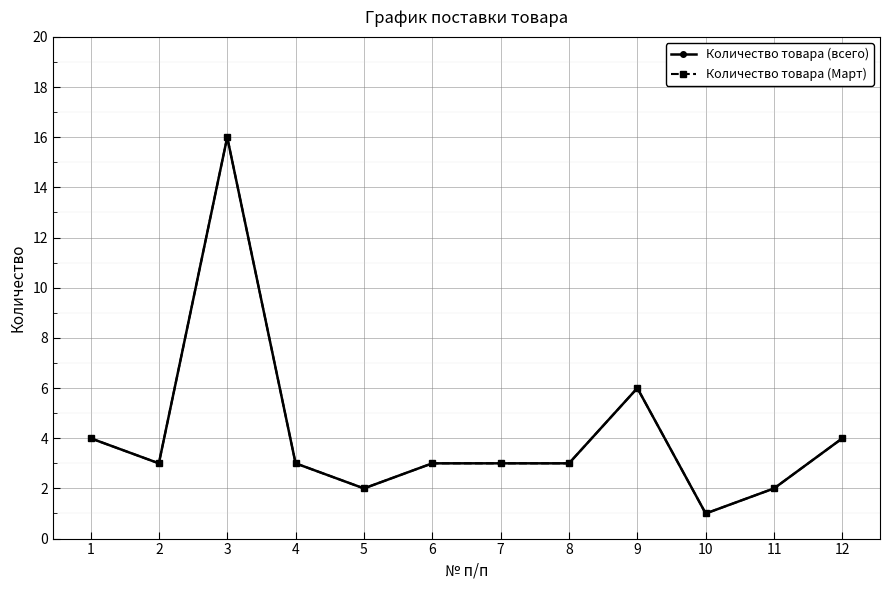

What is the smallest value displayed?

1